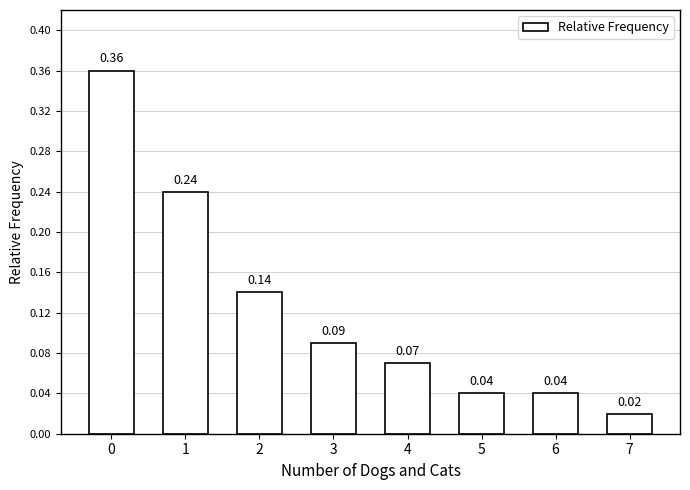

What is the difference between the values at 0 and 6?

0.3